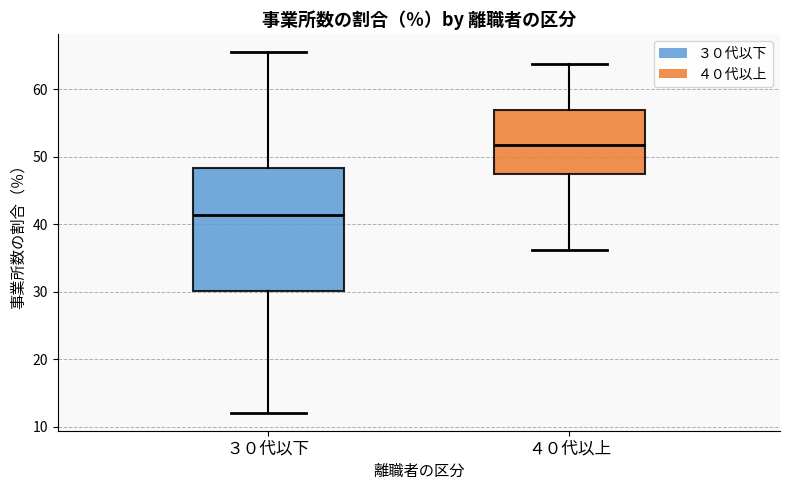

Reading left to right, read every box against the y-axis: the position of its median line, the range the box covers, and the ends of its whiskers. The values are not printed on the chart, so give them approximately, as read against the axis.

３０代以下: median 41, box 30 to 48, whiskers 12 to 66
４０代以上: median 52, box 47 to 57, whiskers 36 to 64